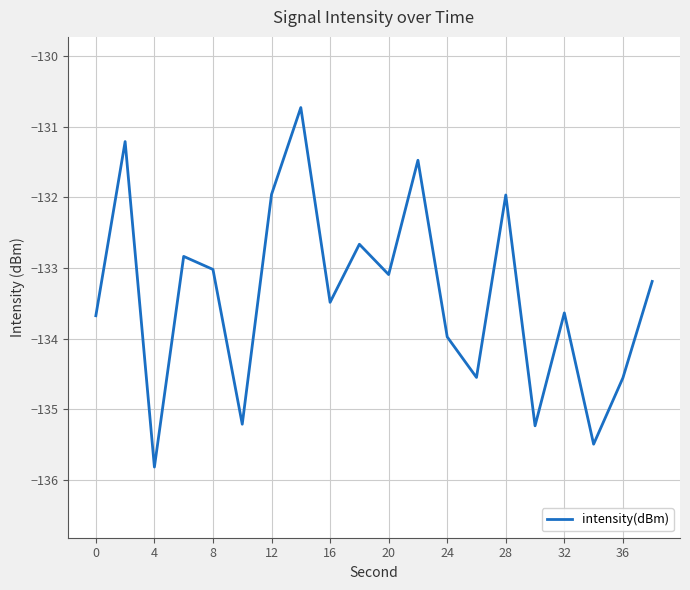

What is the difference between the maximum and minimum values?

5.1